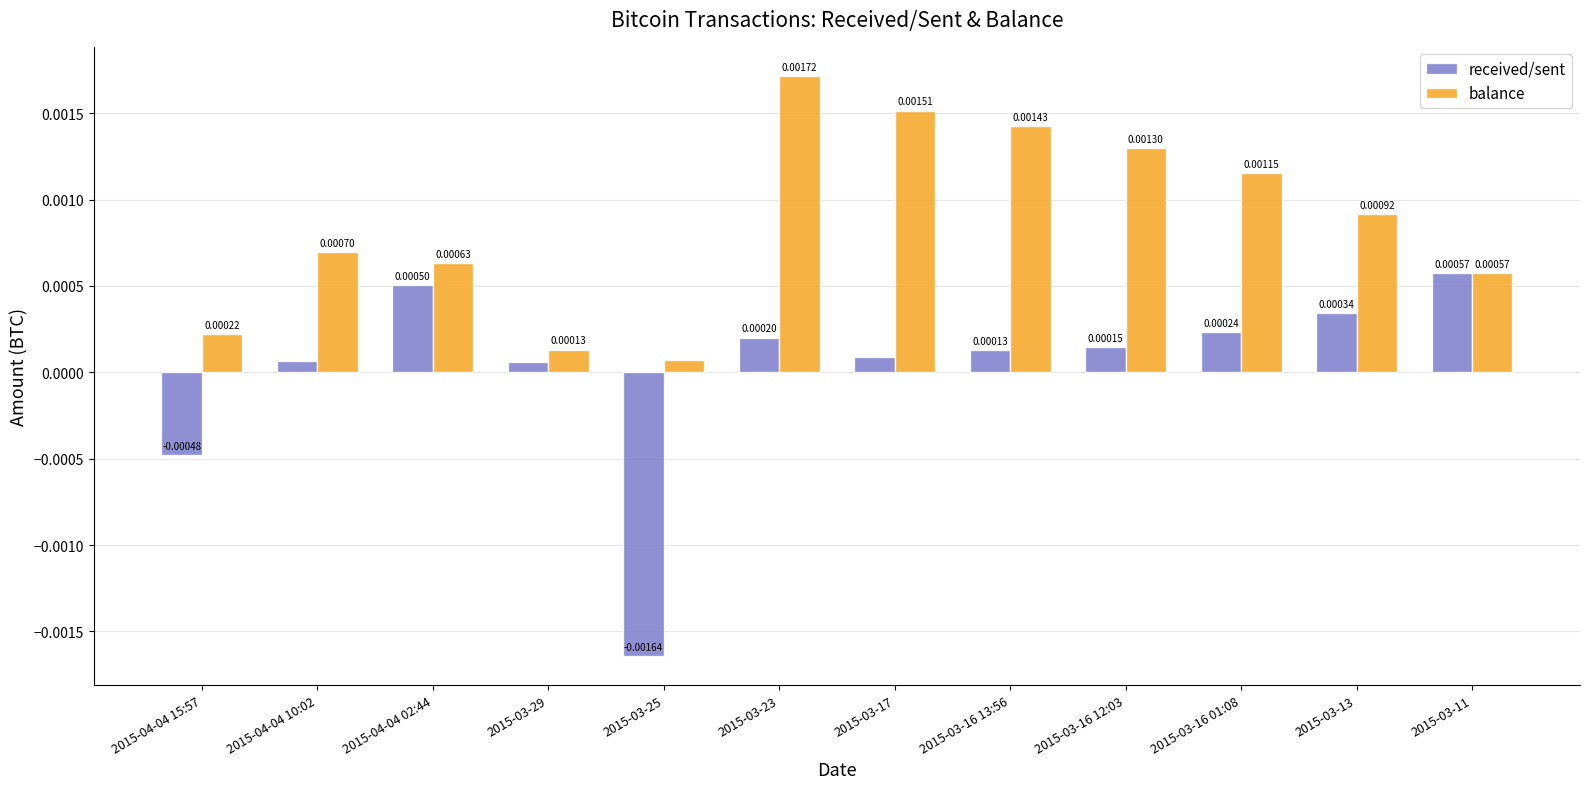

What are all the series names shown in the legend?

received/sent, balance